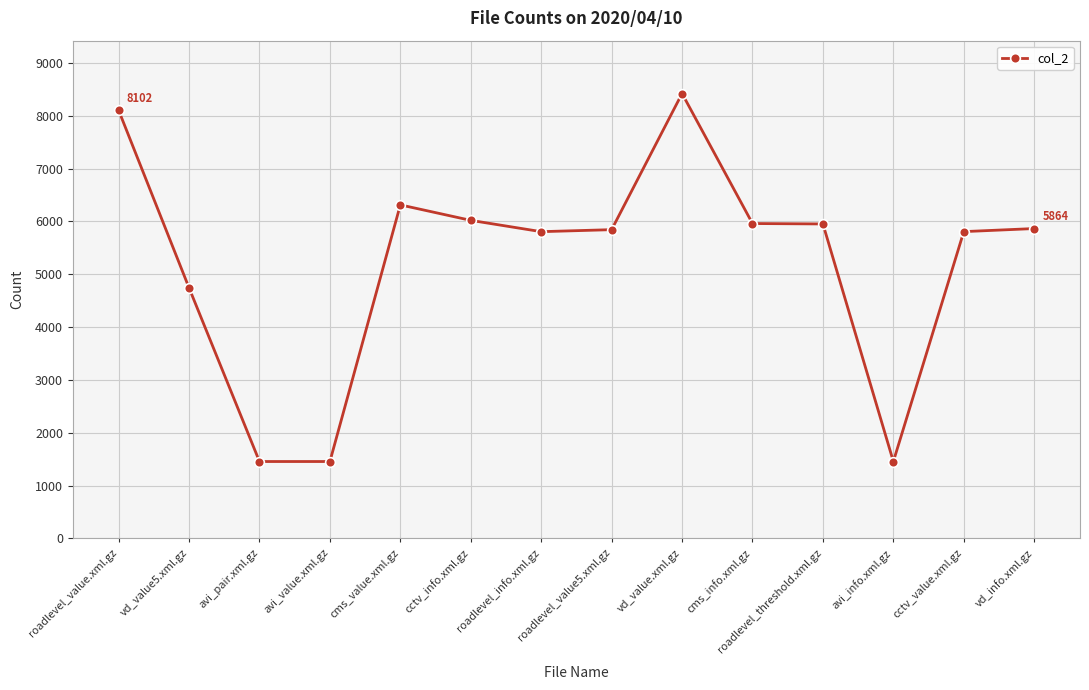

What is the sum of all values?

73190